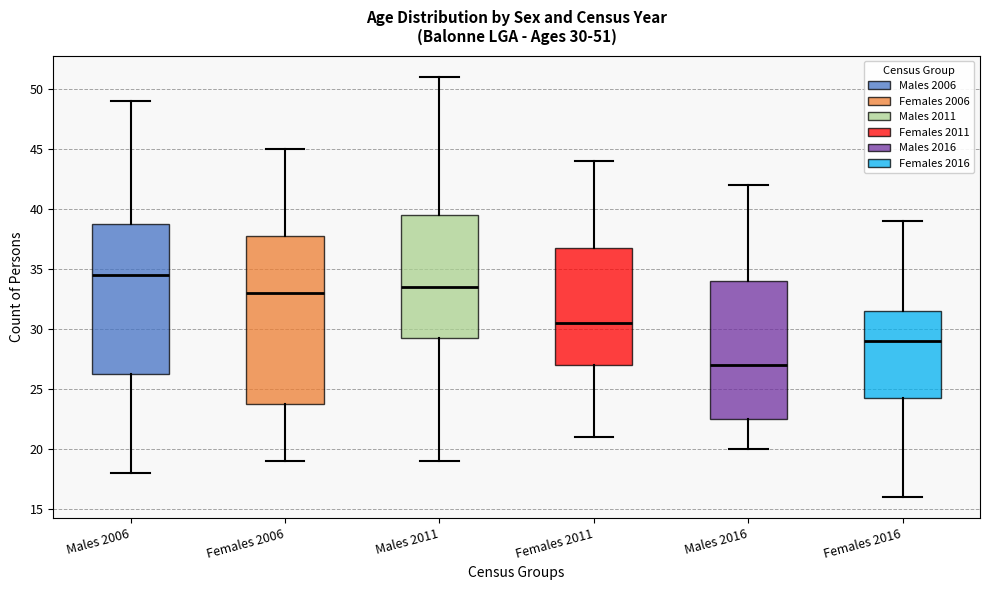

Which box's median line is the highest?

Males 2006